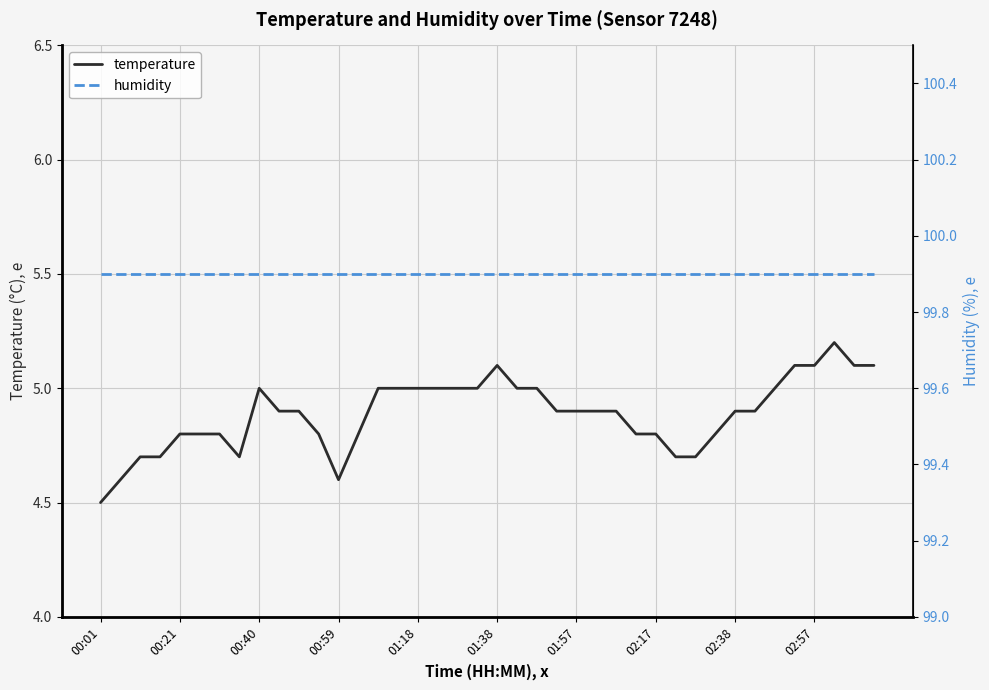

Does the chart have visible grid lines?

Yes